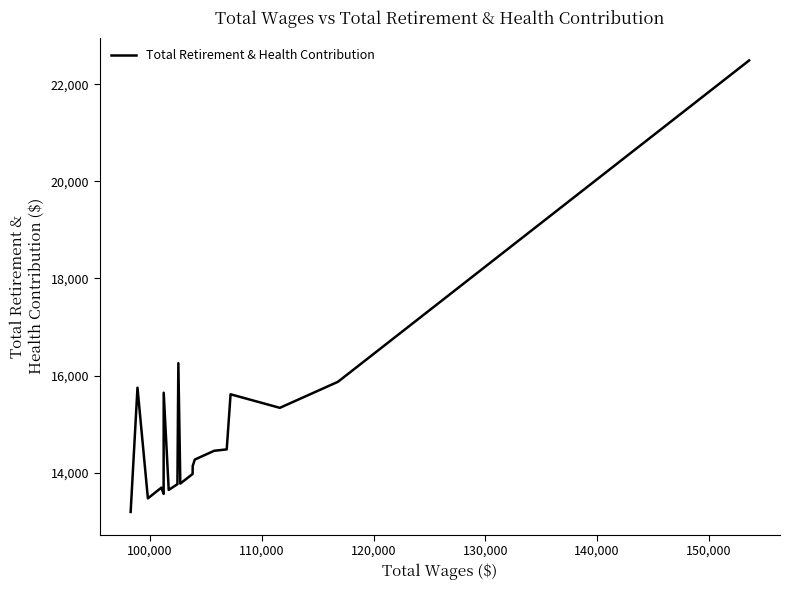

What is the smallest value displayed?

13190